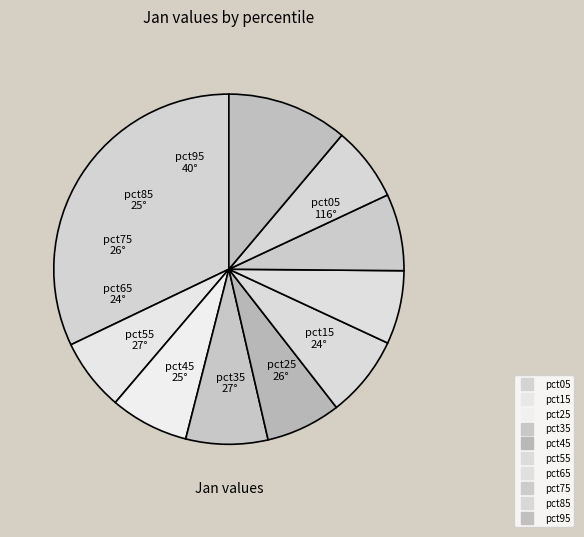

What is the smallest slice in the pie chart?

pct15